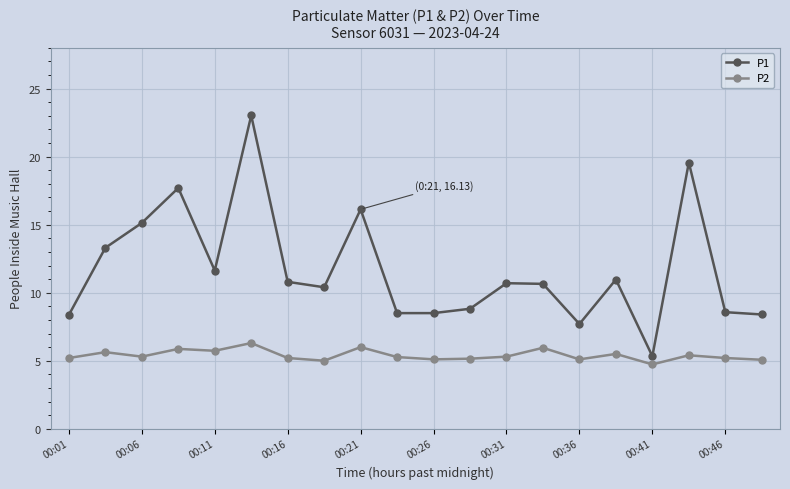

List the series in order of their overall mean, highest first.

P1, P2